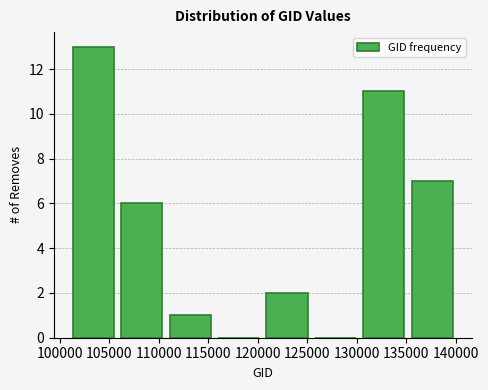

Reading left to right, transcribe this chart: for each bar, give the range it covers on the x-axis and its height. Neither the bar edges nor the heights are printed on the chart, so give them approximately, as read against the axes.

101000 to 106000: 13
106000 to 110500: 6
110500 to 115500: 1
115500 to 120500: 0
120500 to 125500: 2
125500 to 130500: 0
130500 to 135000: 11
135000 to 140000: 7